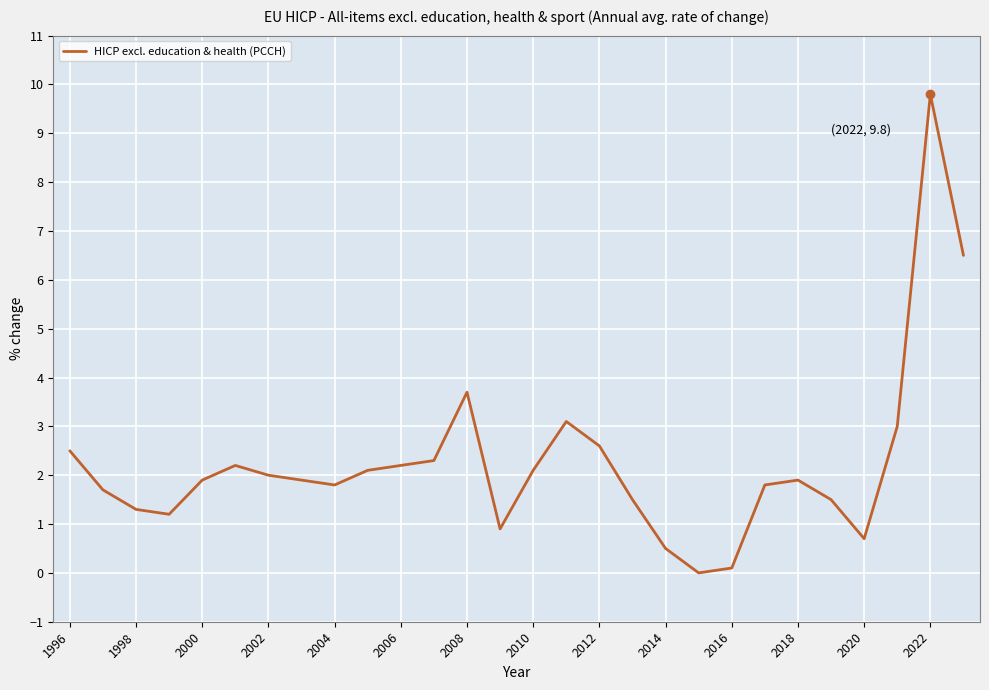

How many interior local peaks (higher than both neighbors) does the data have?

5